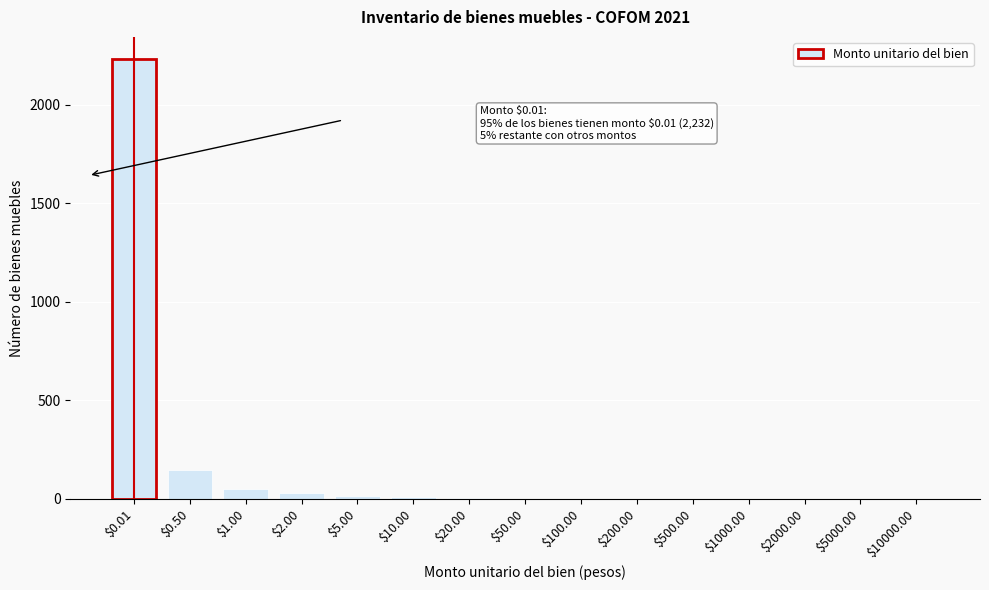

What is the greatest value displayed?

2232